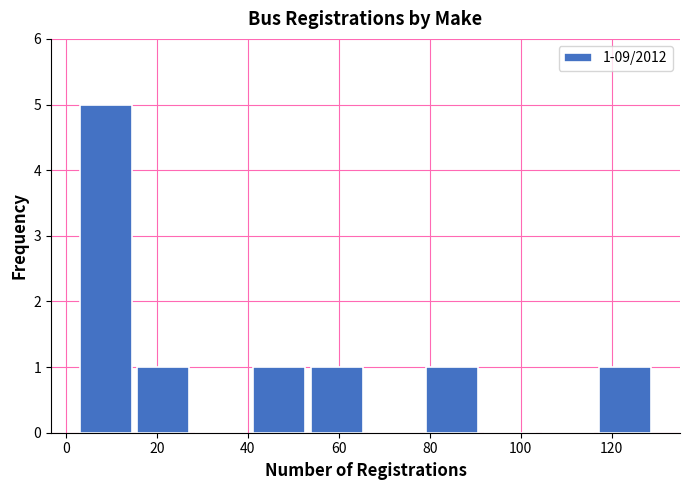

Over which range of the x-axis is the bar tallest?

4 to 16